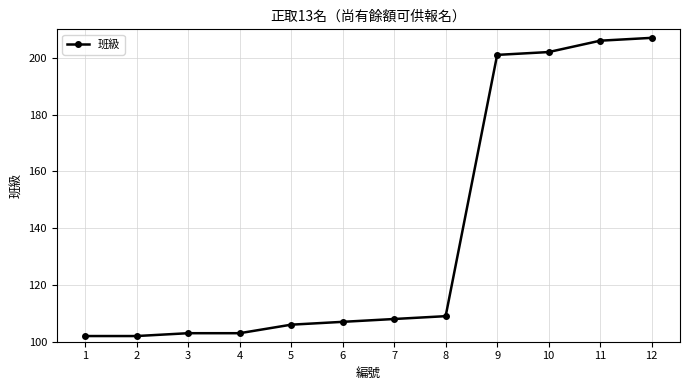

What is the greatest value displayed?

207